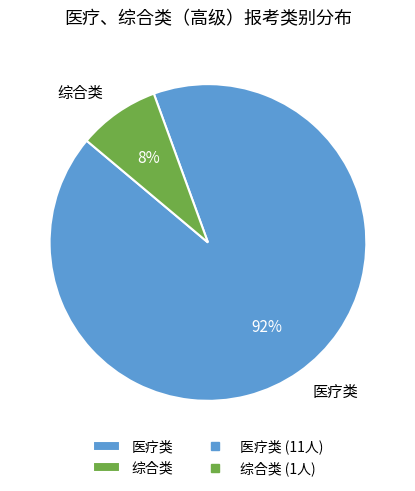

To the nearest percent, what is the combined percentage of 医疗类 and 综合类?

100%